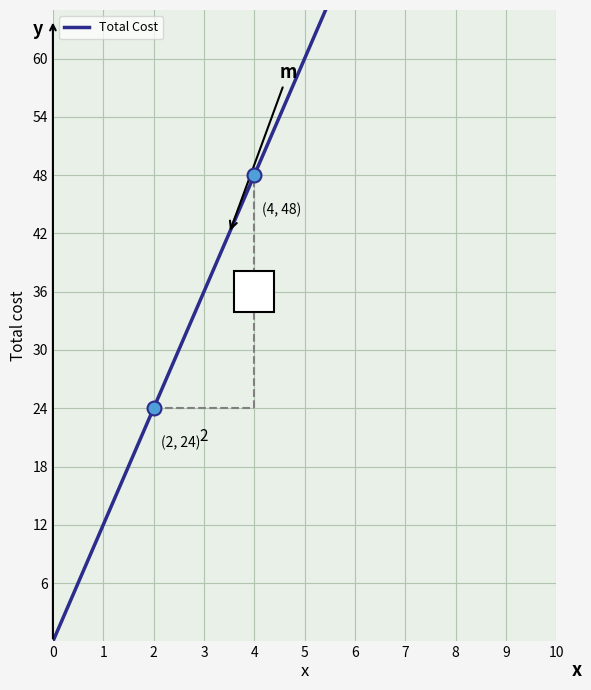

True or false: the data shows 54 at 3.

False